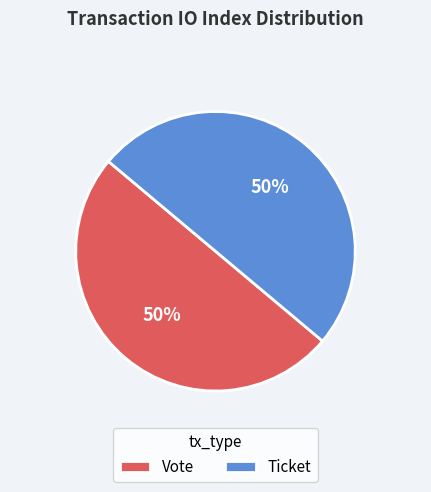

Do Ticket and Vote together represent more than half of the pie?

Yes